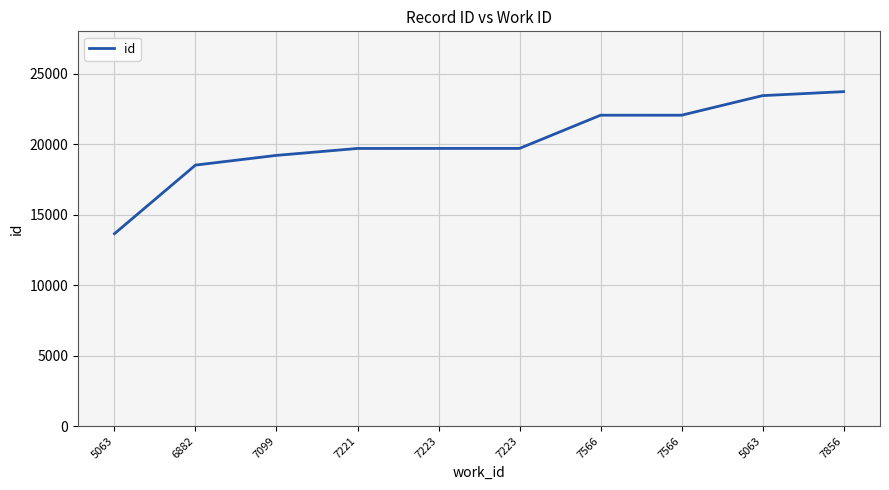

Reading left to right, transcribe all the data shown in this chart.

5063=13649	6882=18514	7099=19203	7221=19694	7223=19696	7223=19697	7566=22051	7566=22052	5063=23440	7856=23723